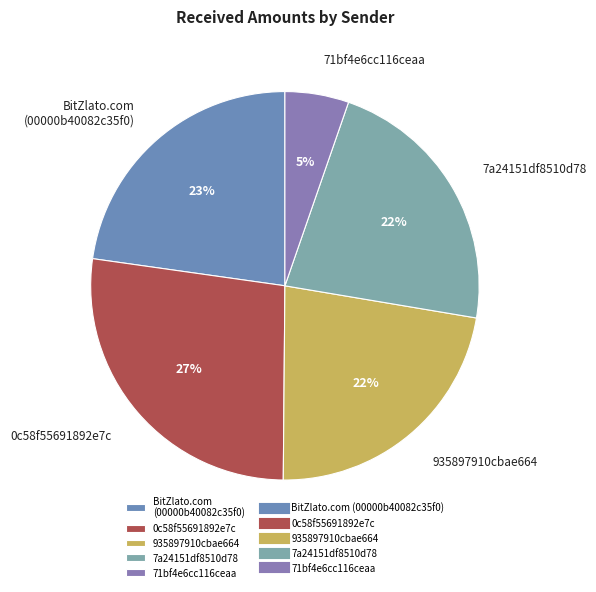

To the nearest percent, what is the average slice percentage?

20%